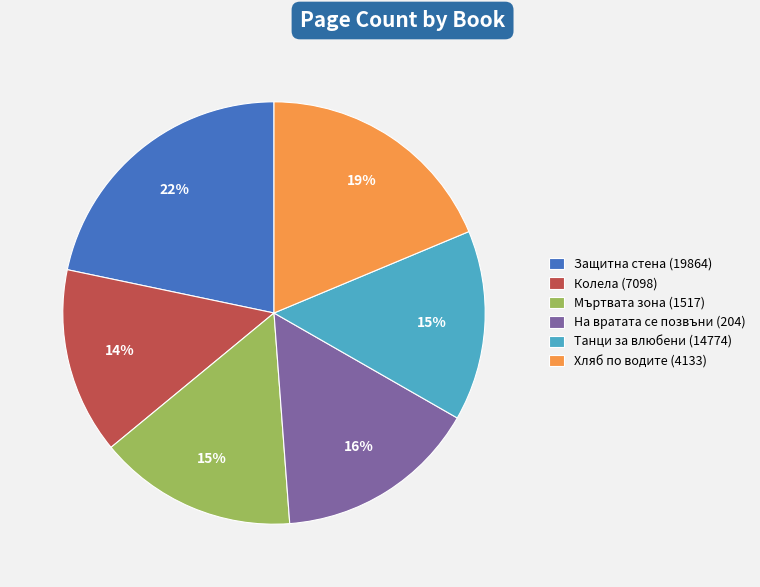

Does Хляб по водите (4133) represent more than half of the total?

No